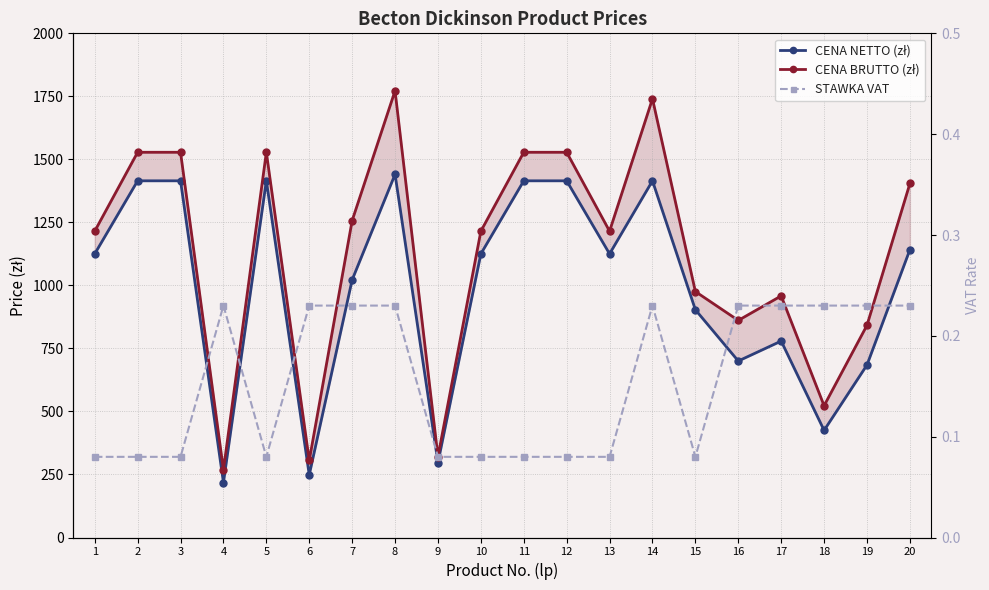

True or false: CENA NETTO (zł) and STAWKA VAT cross at least once.

False